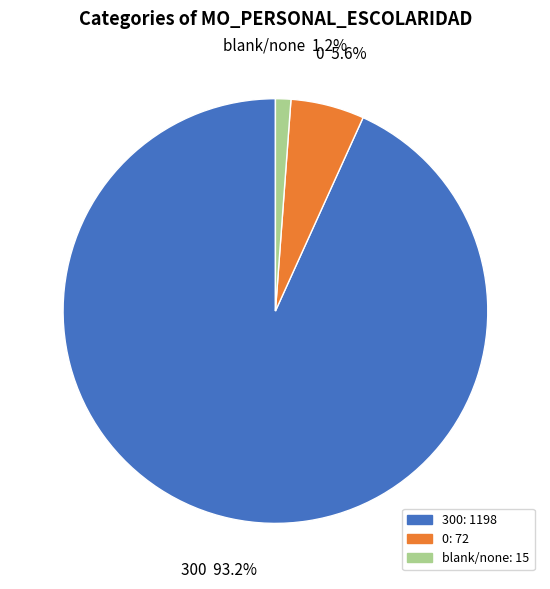

Does any single category account for the majority?

Yes